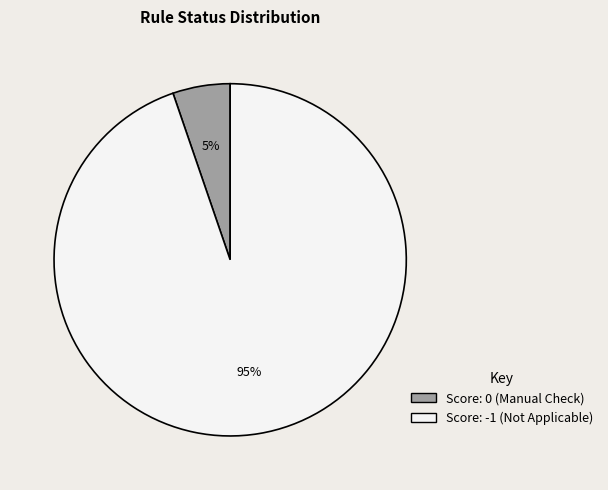

To the nearest percent, what is the average slice percentage?

50%